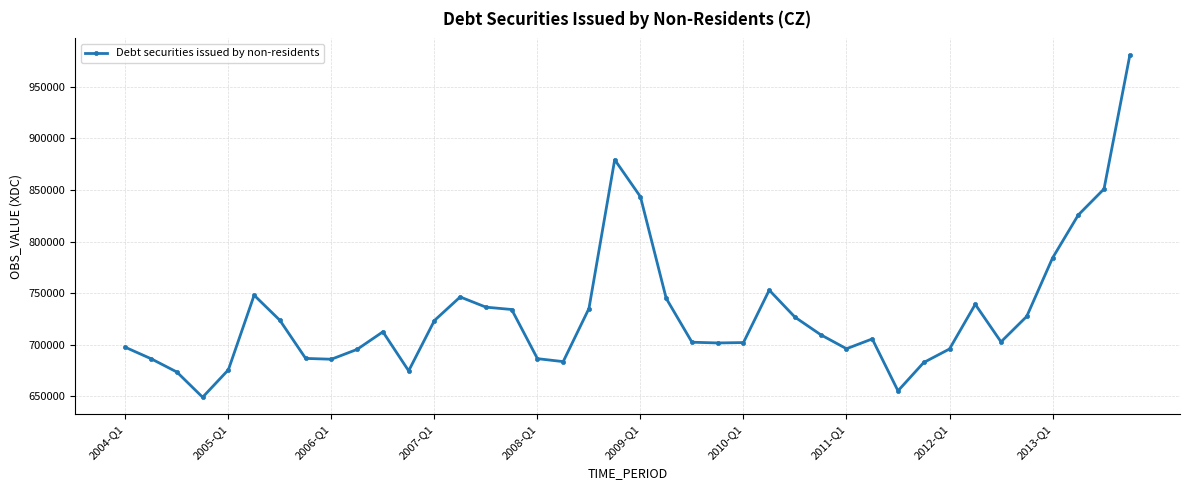

Count the number of data series in this chart.

1